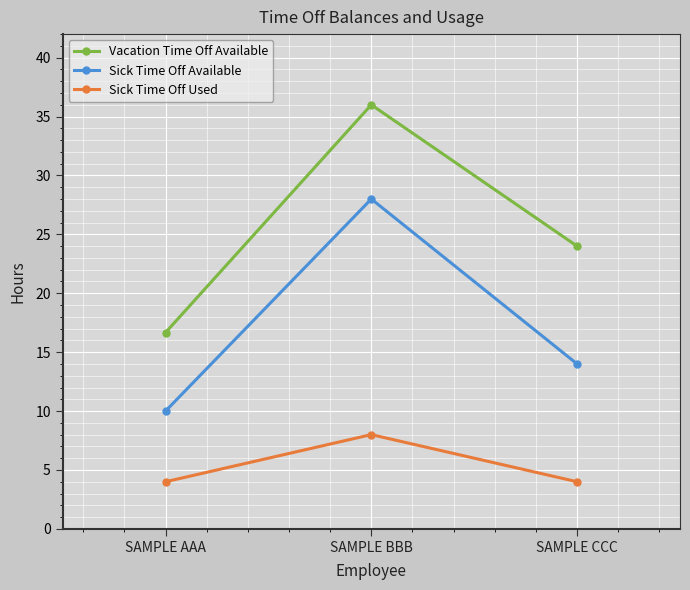

How many data points does each series have?

3